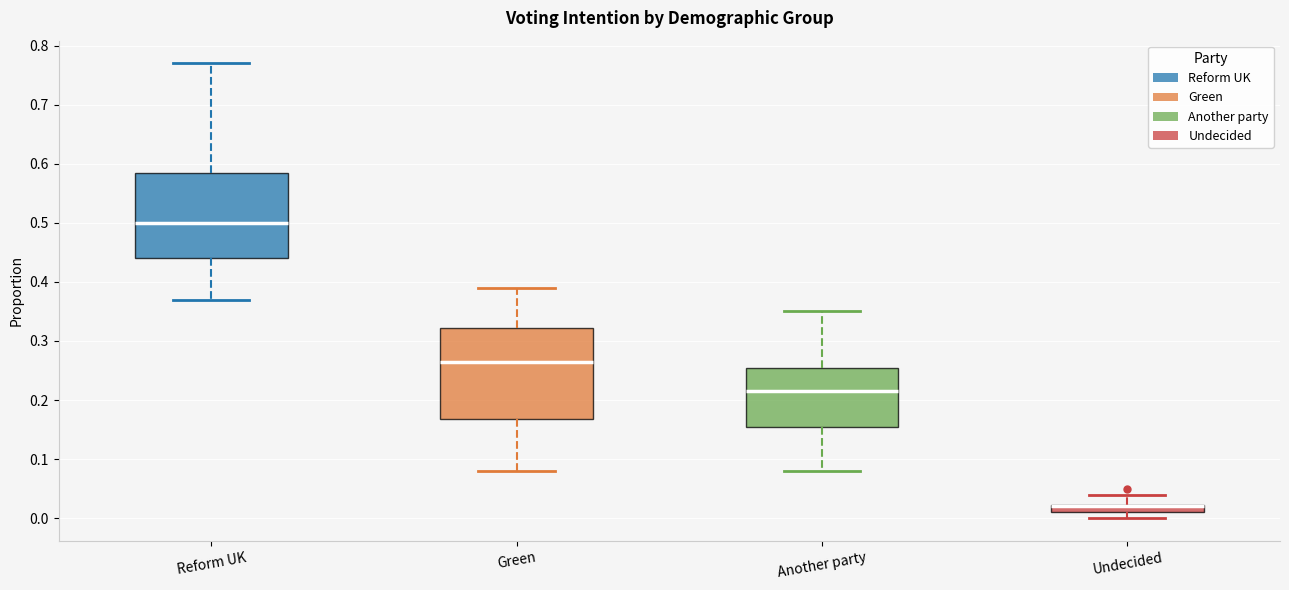

Where does the median line of the box for Green sit on the y-axis? The values are not printed on the chart, so give them approximately, as read against the axis.

0.27